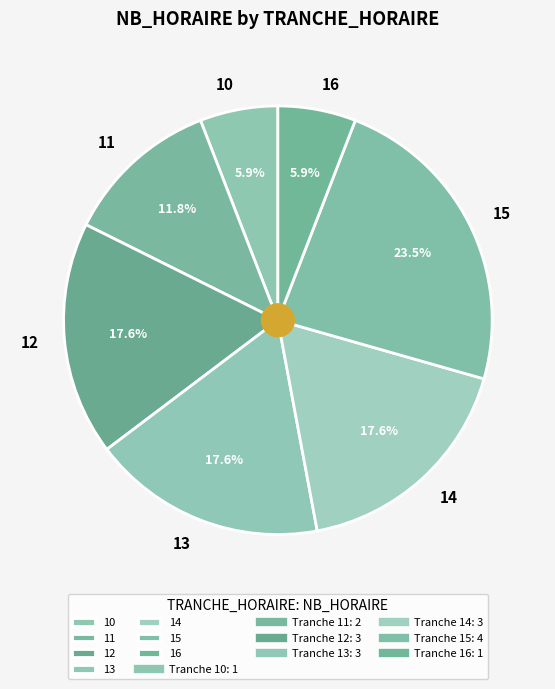

Does any single category account for the majority?

No